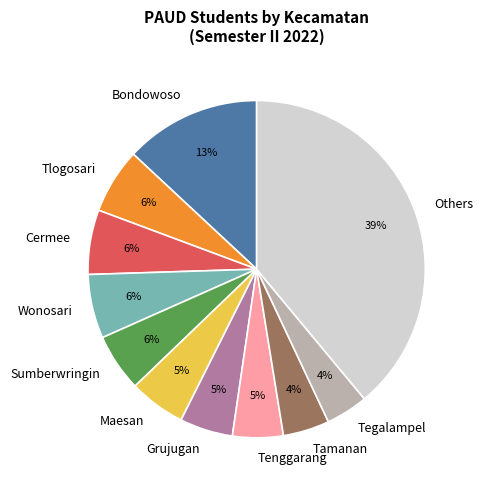

Is there any slice that represents more than half of the pie?

No